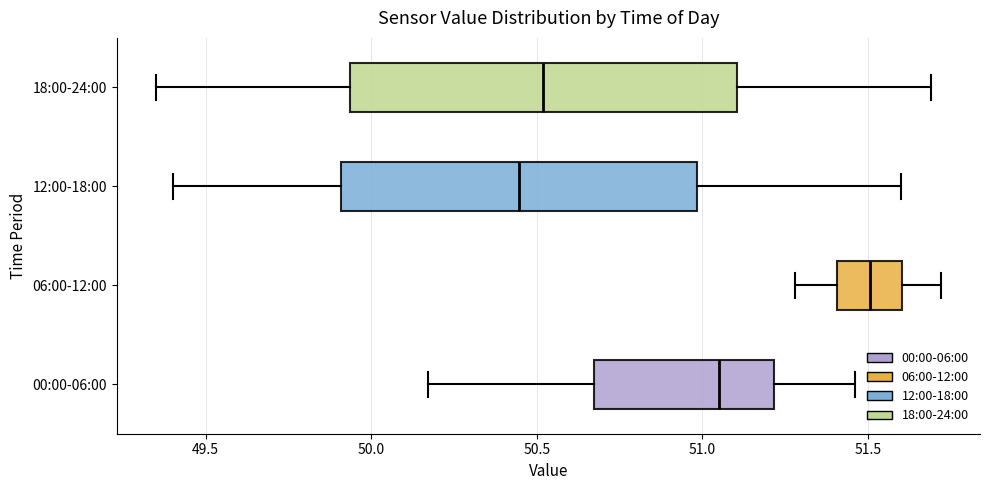

Which box has the furthest to the left median line?

12:00-18:00